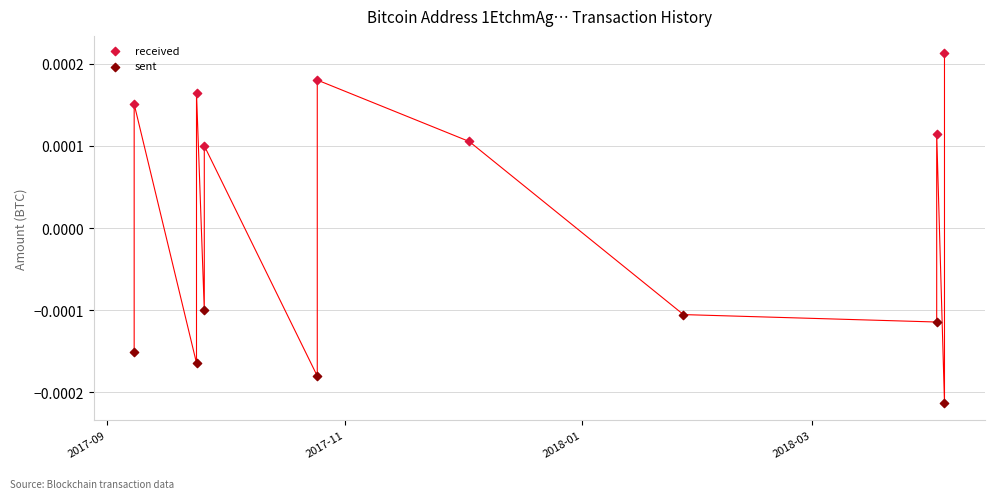

Which series reaches the maximum Y coordinate?

received